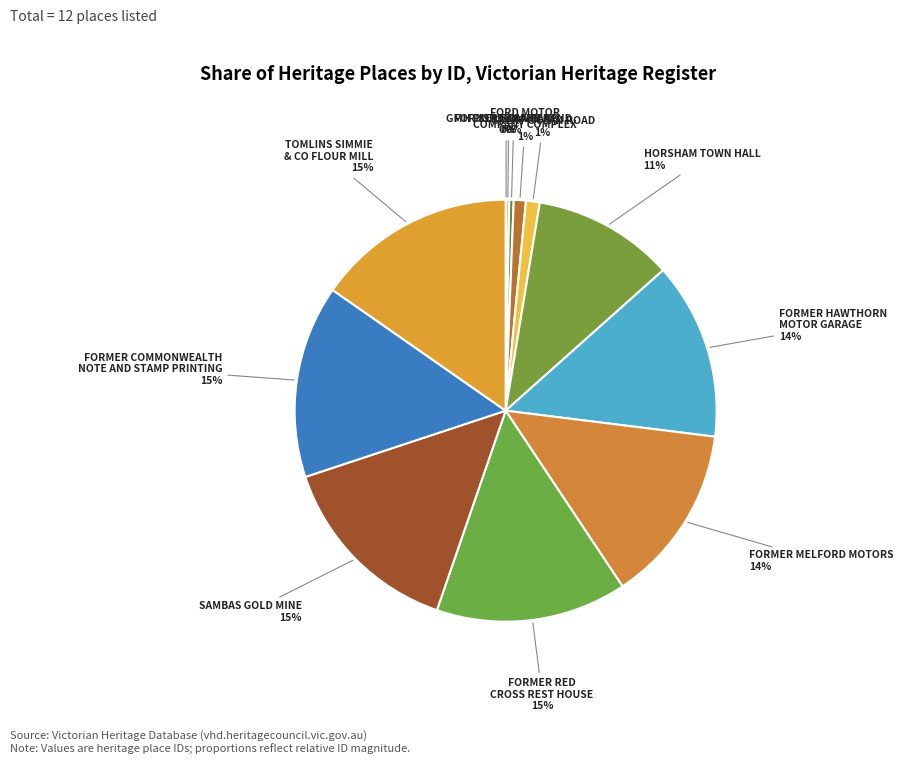

Is it true that HORSHAM TOWN HALL is 4% of the pie?

False